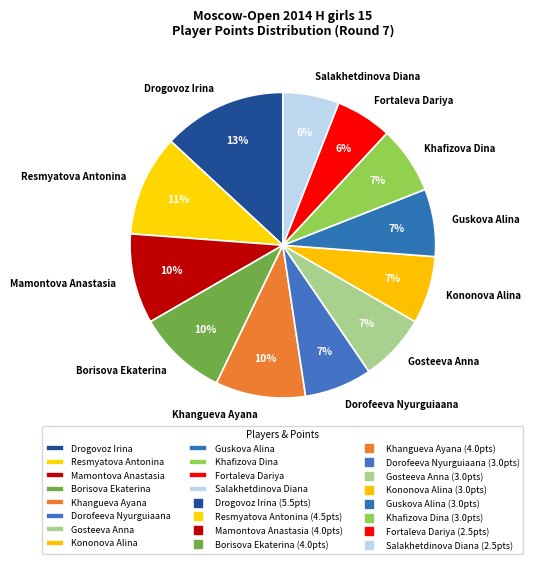

Is there a majority slice in this chart?

No